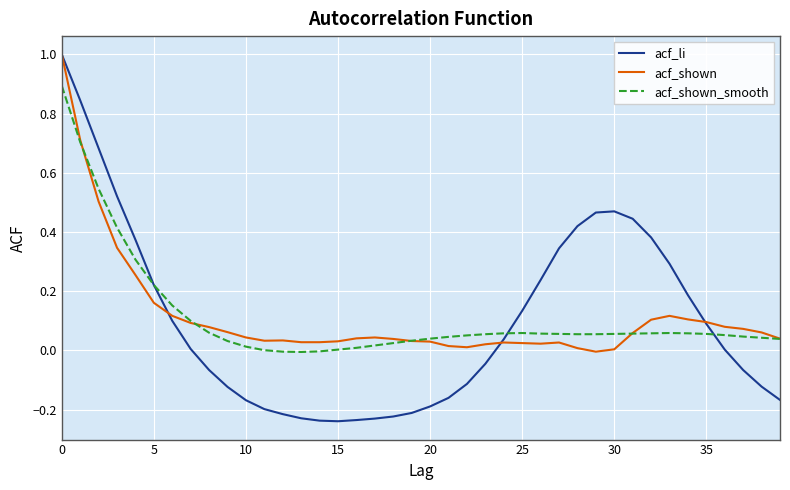

What is the highest value of the acf_li series?

1.0